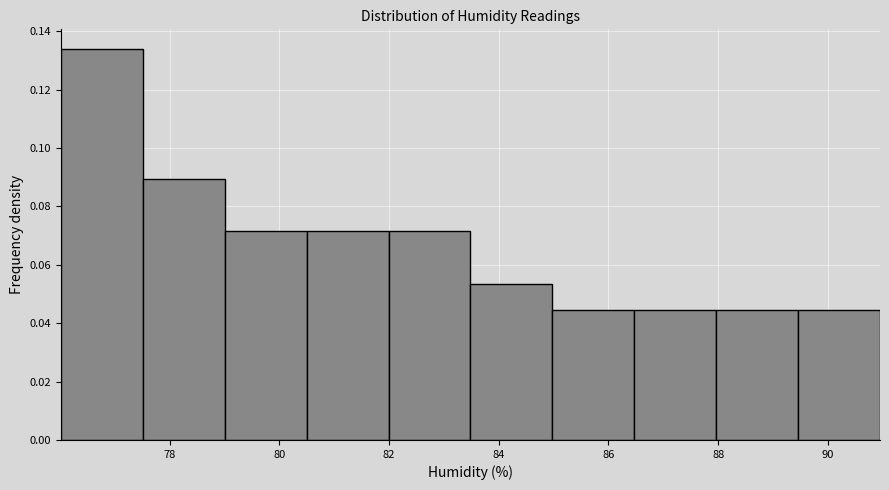

Reading left to right, list every bar in this chart as the range it spans on the x-axis followed by its height. Neither the bar edges nor the heights are printed on the chart, so give them approximately, as read against the axes.

76.0 to 77.6: 0.134
77.6 to 79.0: 0.090
79.0 to 80.4: 0.072
80.4 to 82.0: 0.072
82.0 to 83.4: 0.072
83.4 to 85.0: 0.054
85.0 to 86.4: 0.044
86.4 to 88.0: 0.044
88.0 to 89.4: 0.044
89.4 to 91.0: 0.044